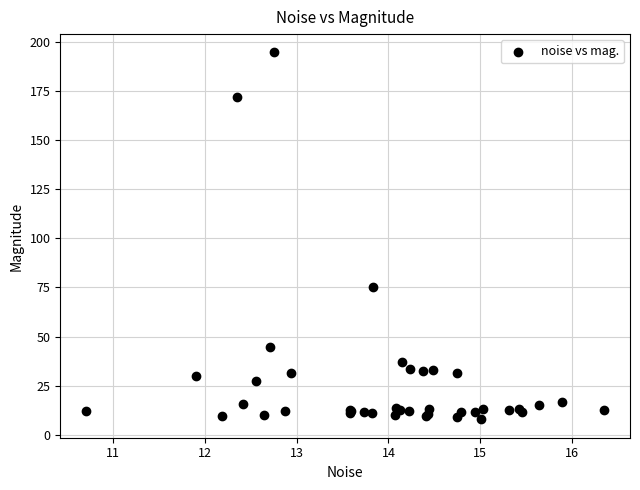

What Y value in the scatter plot is closest to 101?

75.1